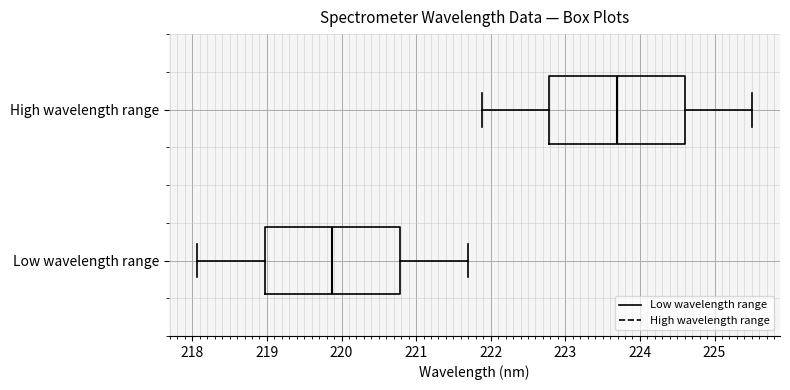

Reading bottom to top, read every box against the x-axis: the position of its median line, the range the box covers, and the ends of its whiskers. The values are not printed on the chart, so give them approximately, as read against the axis.

Low wavelength range: median 219.9, box 219.0 to 220.8, whiskers 218.1 to 221.7
High wavelength range: median 223.7, box 222.8 to 224.6, whiskers 221.9 to 225.5